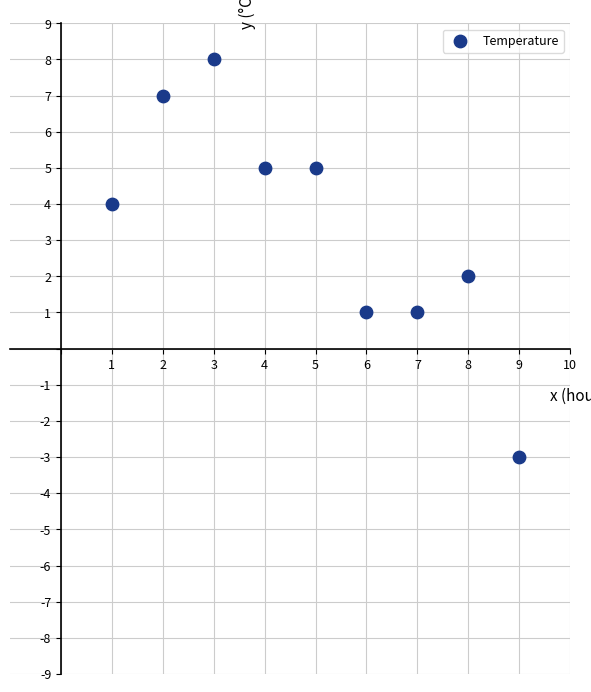

What is the average Y value?

3